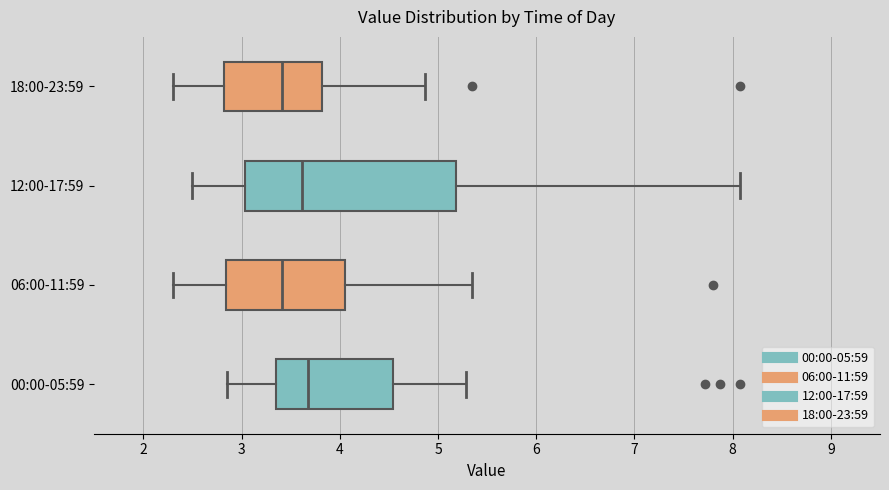

Where is the right edge of the box for 06:00-11:59 on the x-axis? The values are not printed on the chart, so give them approximately, as read against the axis.

4.1